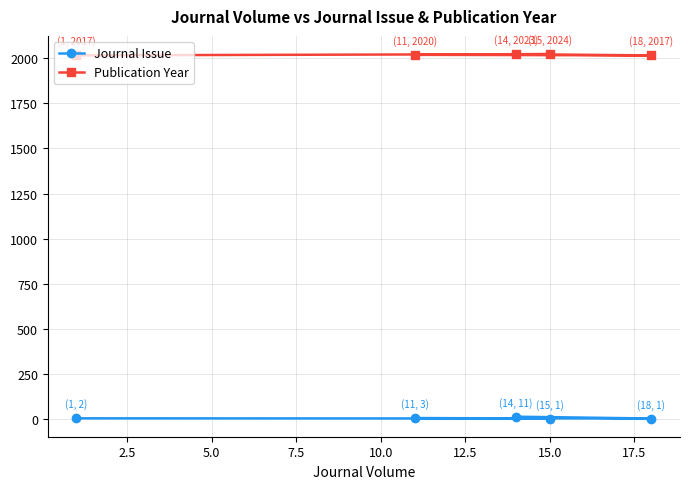

What is the average value of the Journal Issue series?

4